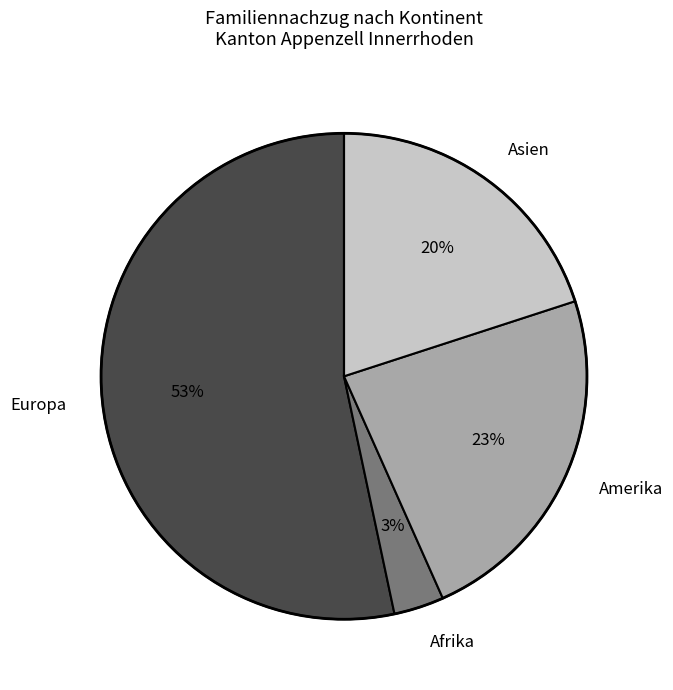

Does any single category account for the majority?

Yes